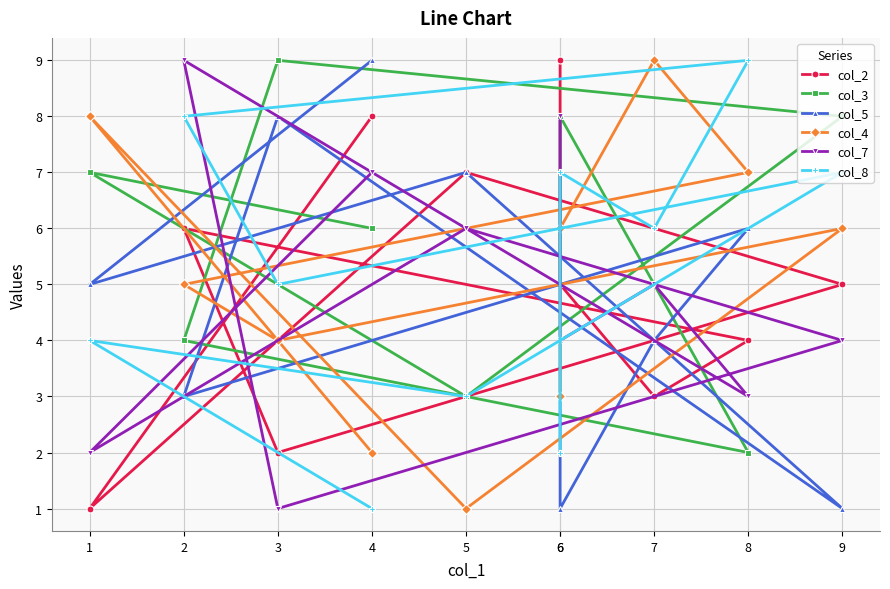

Reading left to right, transcribe all the data shown in this chart.

col_2: 4=8	1=1	5=7	9=5	3=2	2=6	8=4	7=3	6=5	6=9
col_3: 4=6	1=7	5=3	9=8	3=9	2=4	8=2	7=5	6=8	6=5
col_5: 4=9	1=5	5=7	9=1	3=8	2=3	8=6	7=4	6=1	6=4
col_4: 4=2	1=8	5=1	9=6	3=4	2=5	8=7	7=9	6=6	6=3
col_7: 4=7	1=2	5=6	9=4	3=1	2=9	8=3	7=5	6=4	6=8
col_8: 4=1	1=4	5=3	9=7	3=5	2=8	8=9	7=6	6=7	6=2